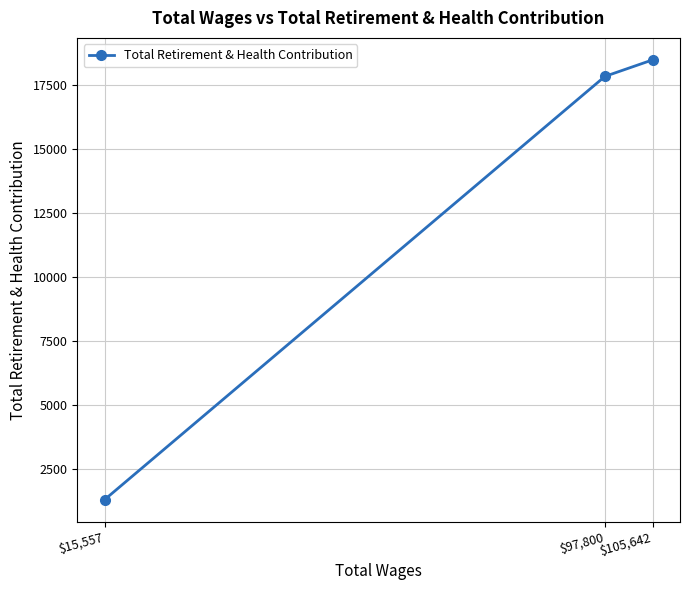

Reading left to right, extract all data points from this chart.

$15,557=1284	$97,800=17846	$105,642=18493